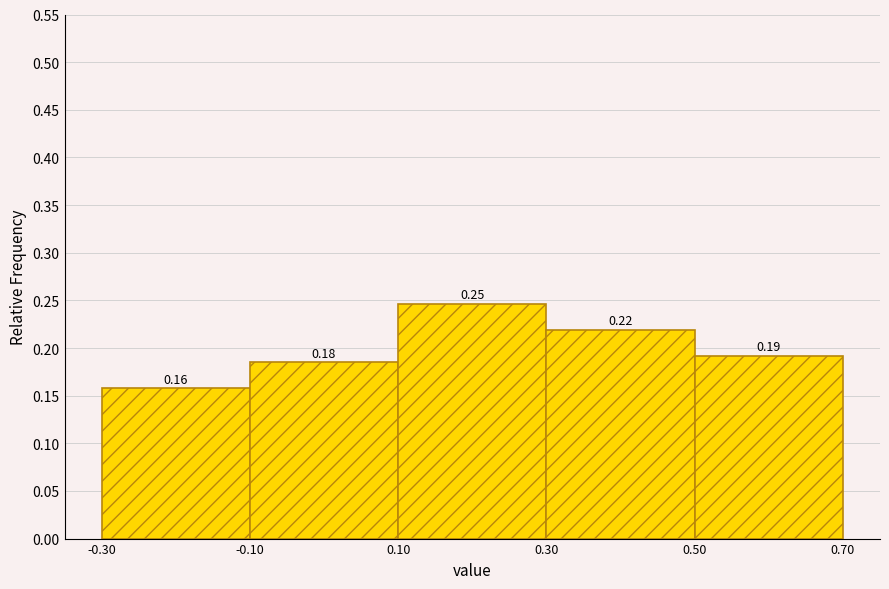

Which range on the x-axis has the tallest bar?

0.10 to 0.30